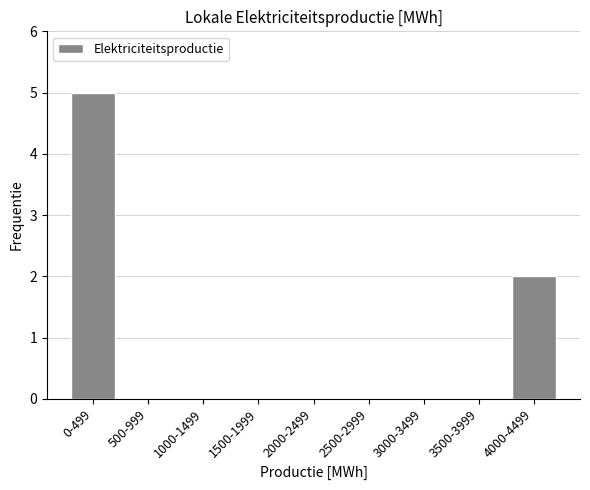

Reading left to right, extract all data points from this chart.

0-499=5	500-999=0	1000-1499=0	1500-1999=0	2000-2499=0	2500-2999=0	3000-3499=0	3500-3999=0	4000-4499=2